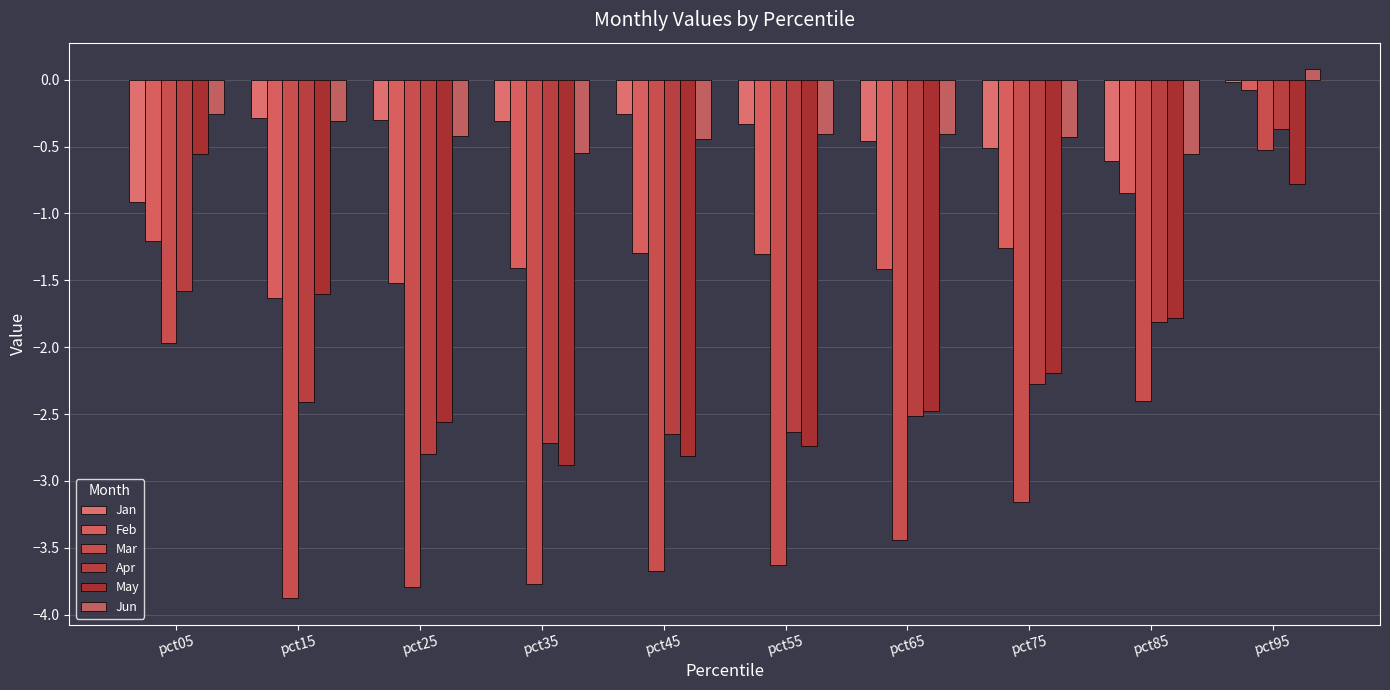

At which label is Apr closest to -1?

pct05